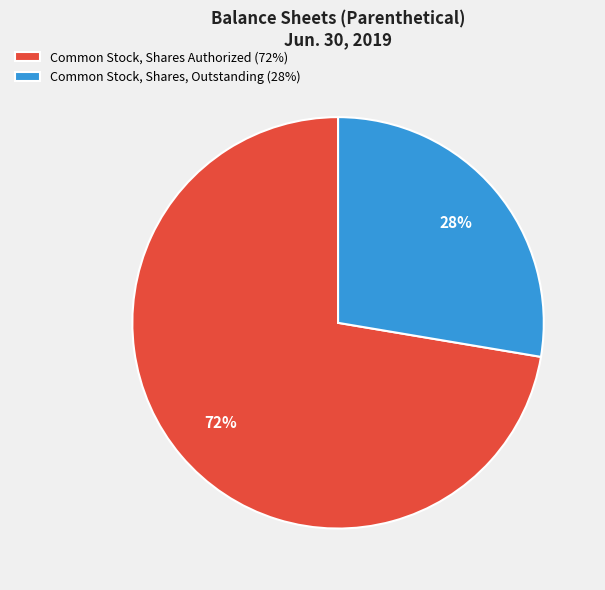

The Common Stock, Shares, Outstanding (28%) slice represents 20% of the pie. True or false?

False